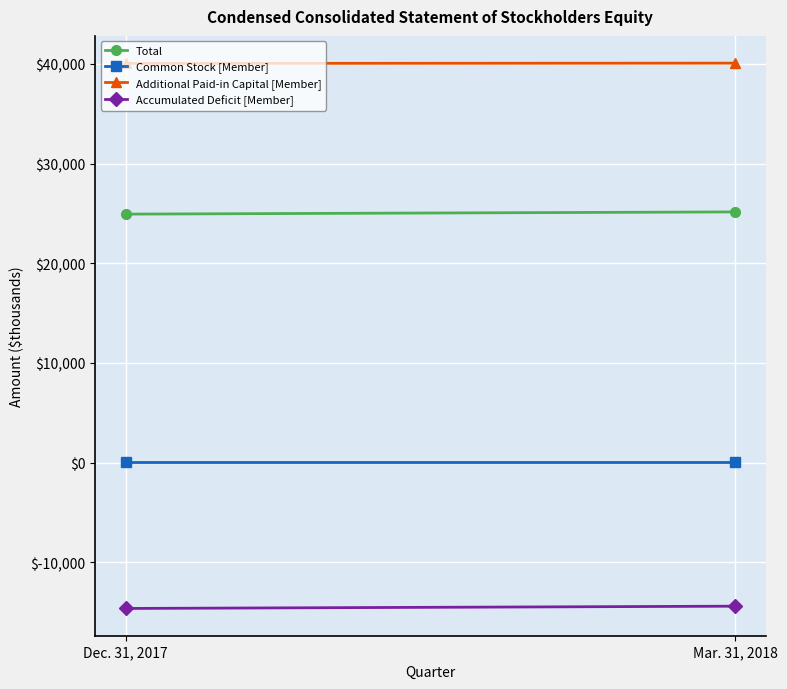

What is the difference between the maximum and minimum values in the Additional Paid-in Capital [Member] series?

29